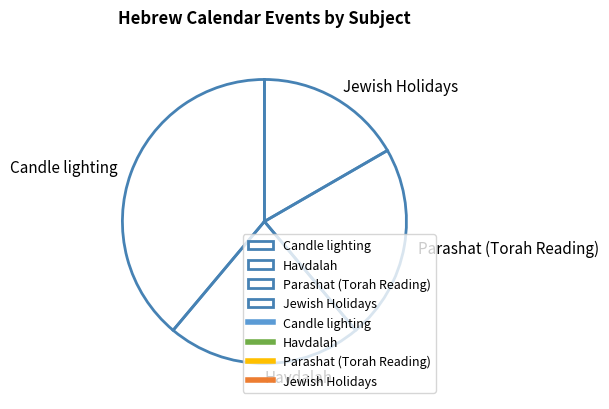

Combined, do Candle lighting and Parashat (Torah Reading) account for over 50%?

Yes